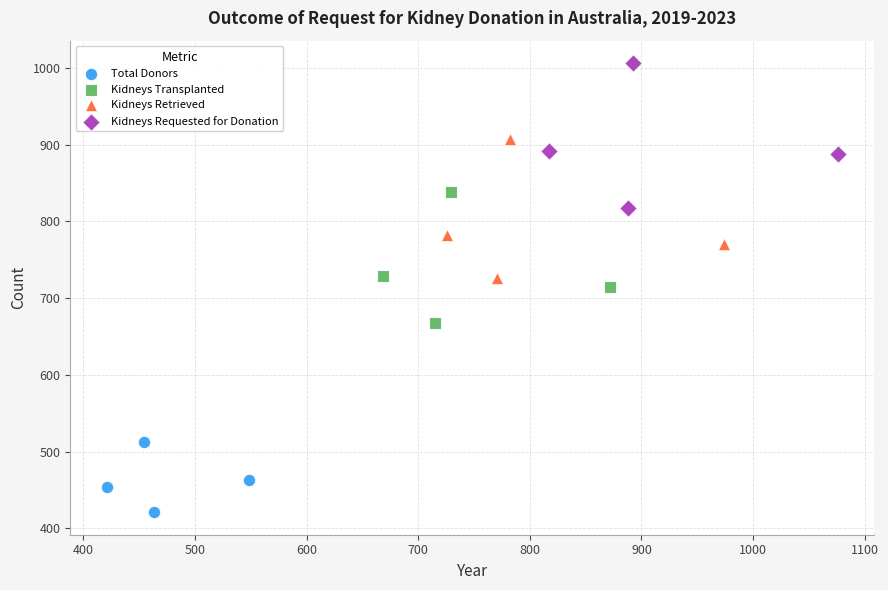

Which series reaches the maximum Y coordinate?

Kidneys Requested for Donation